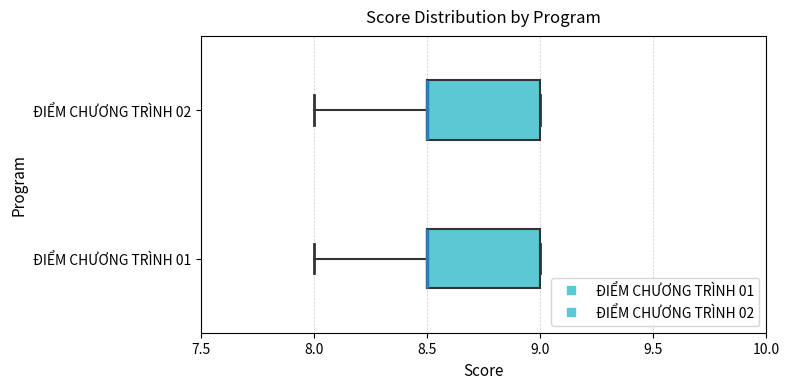

Reading bottom to top, transcribe this box plot: for each box, give where its median line is, the range the box spans, and where its two whiskers end, as read against the x-axis. The values are not printed on the chart, so give them approximately, as read against the axis.

ĐIỂM CHƯƠNG TRÌNH 01: median 8.5 (drawn on the box's left edge), box 8.5 to 9.0, whiskers 8.0 to 9.0
ĐIỂM CHƯƠNG TRÌNH 02: median 8.5 (drawn on the box's left edge), box 8.5 to 9.0, whiskers 8.0 to 9.0